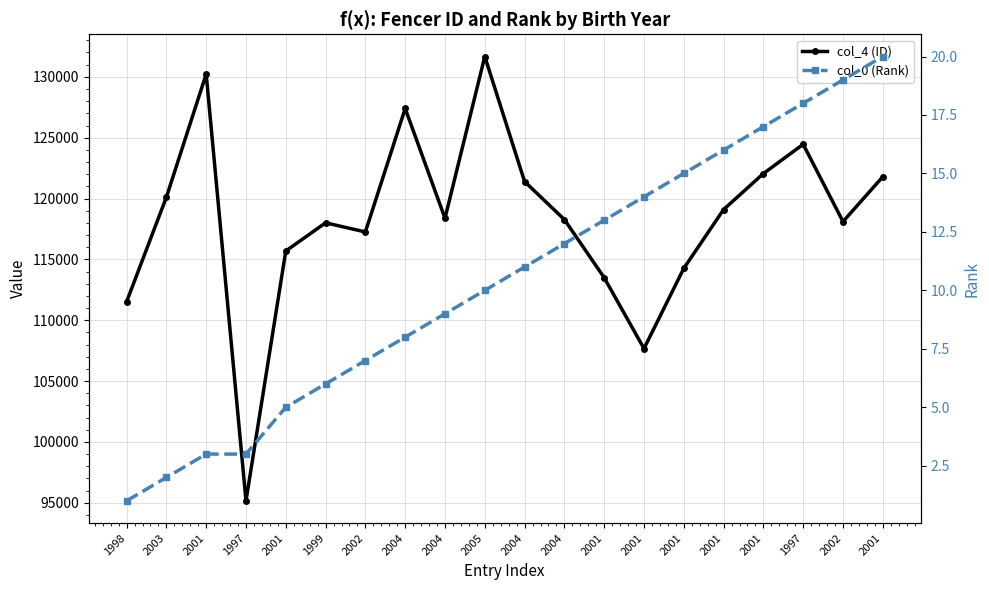

What is the difference between the highest and lowest values at 2001?

130224